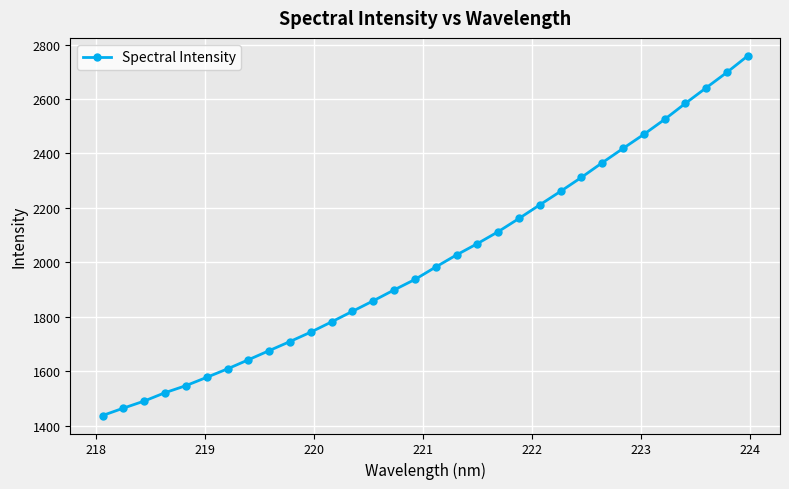

What is the value of the 31st point from the left?

2697.8